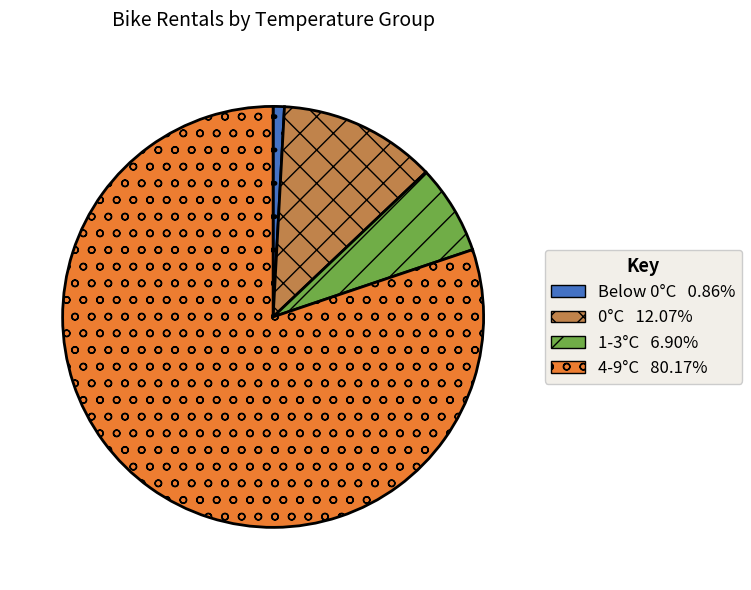

How many segments does this pie chart have?

4